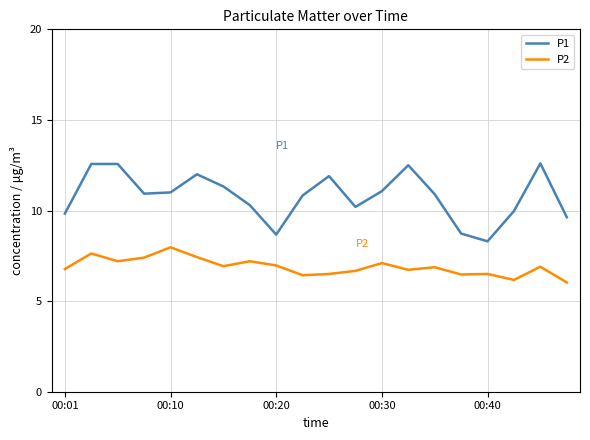

True or false: P1 and P2 intersect in this chart.

False